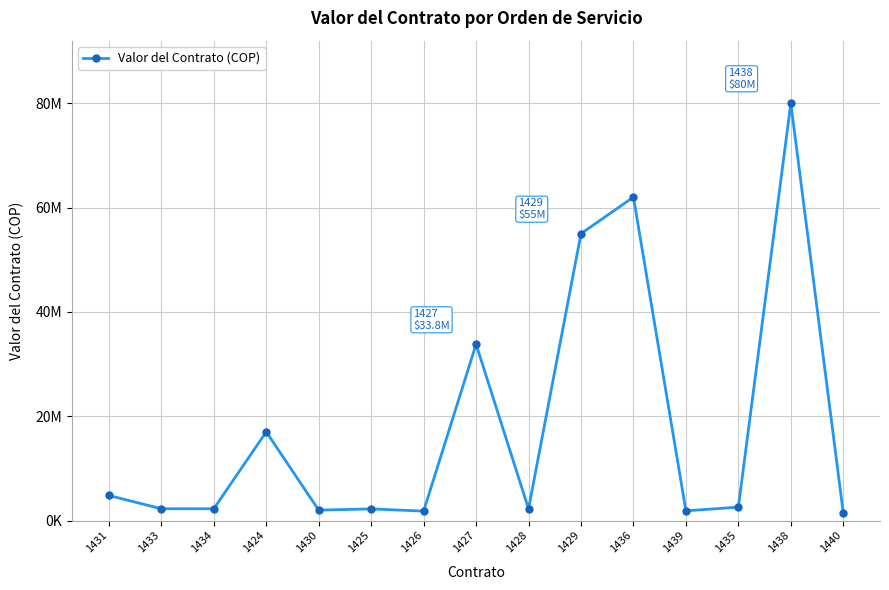

What is the label of the 10th point from the left?

1429